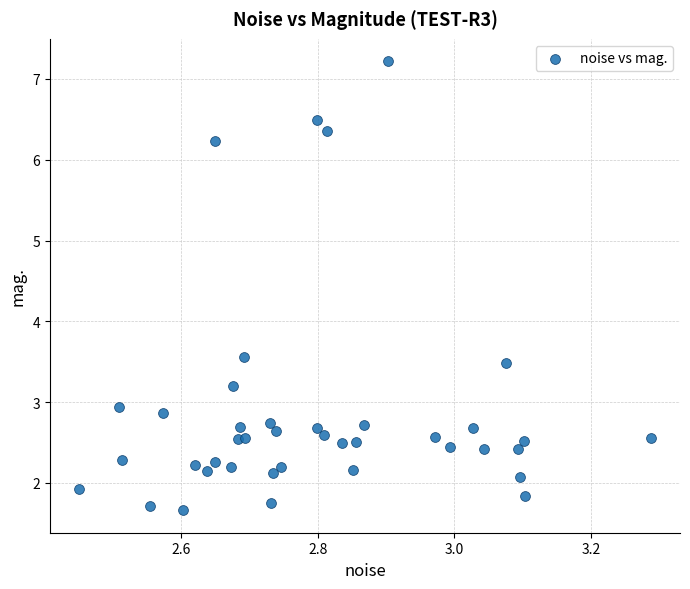

What Y value in the scatter plot is closest to 4?

3.6